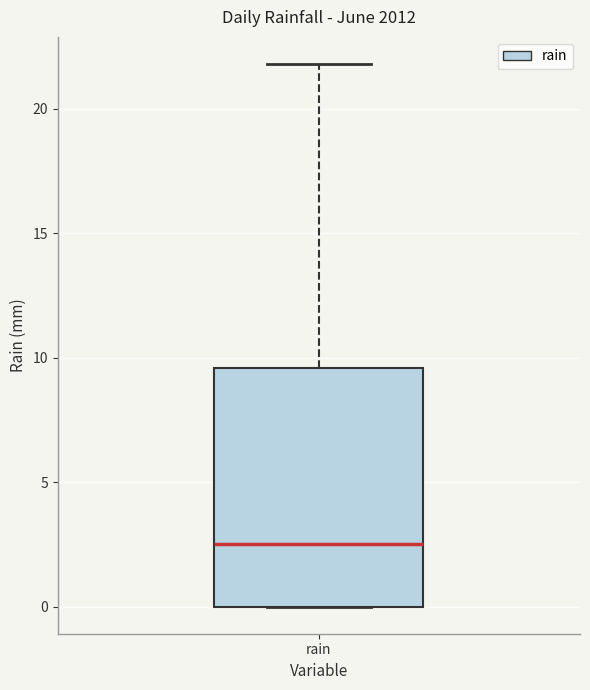

Transcribe this box plot: give where the median line is, the range the box spans, and where the two whiskers end, as read against the y-axis. The values are not printed on the chart, so give them approximately, as read against the axis.

median 2.5, box 0.0 to 9.5, whiskers 0.0 to 22.0